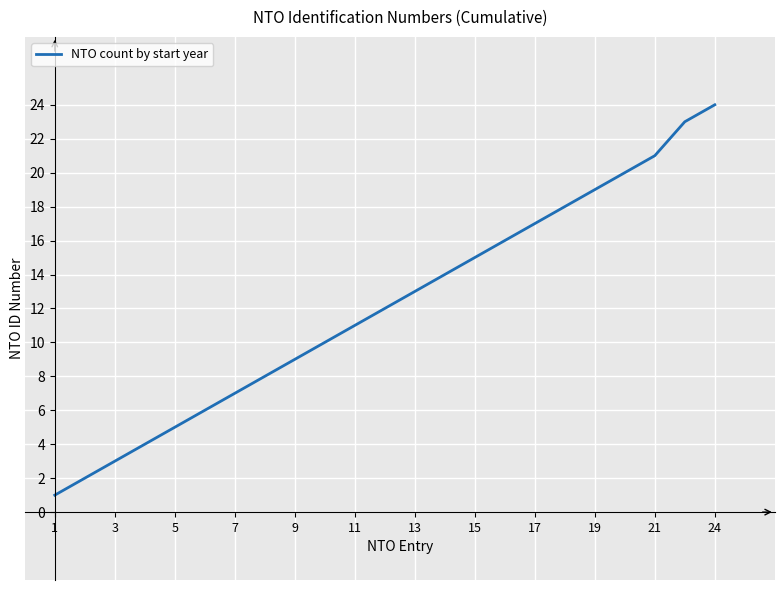

What is the difference between the maximum and minimum values?

23